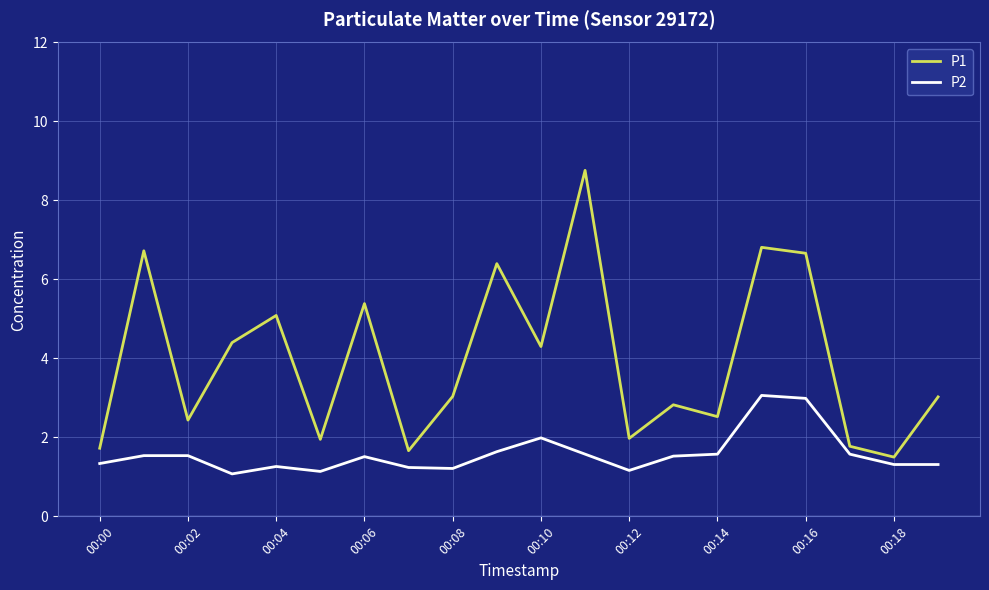

Which series has the largest total across all categories?

P1